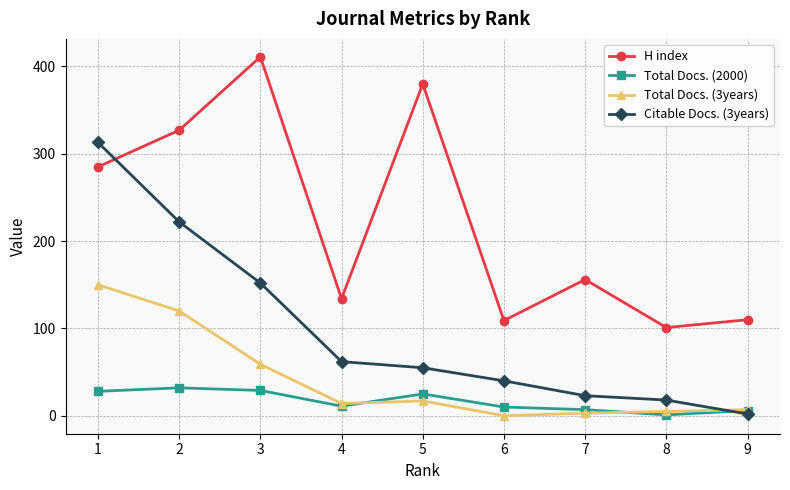

Is it true that Total Docs. (3years) equals 20 at 3?

False